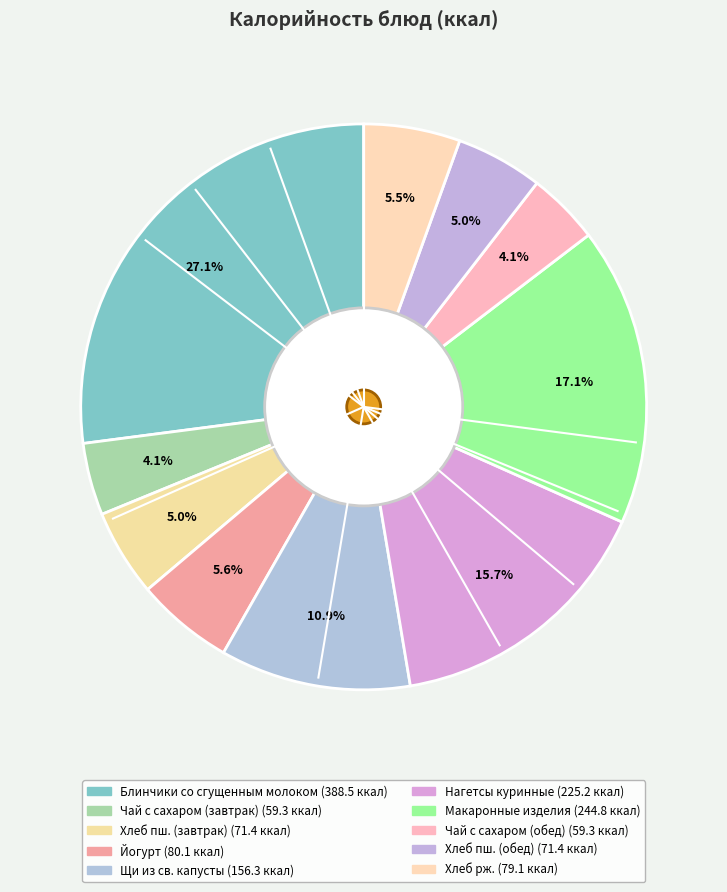

What percentage is NOT represented by Хлеб рж.?

94.5%